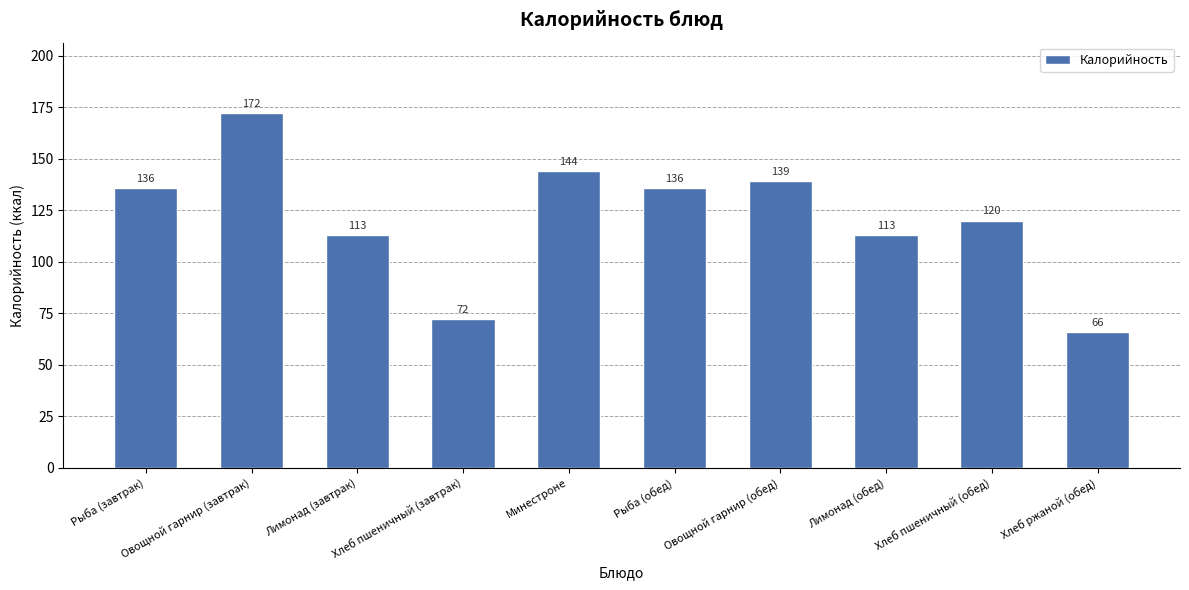

What is the difference between the values at Рыба (обед) and Хлеб пшеничный (завтрак)?

64